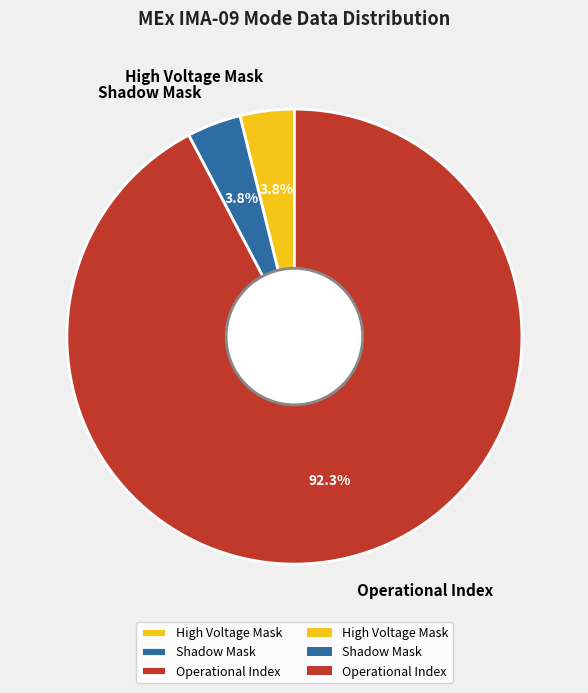

What portion of the pie excludes High Voltage Mask?

96.2%